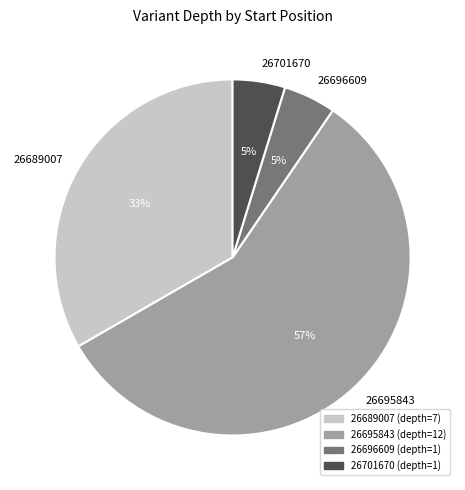

Count the number of slices in the pie.

4